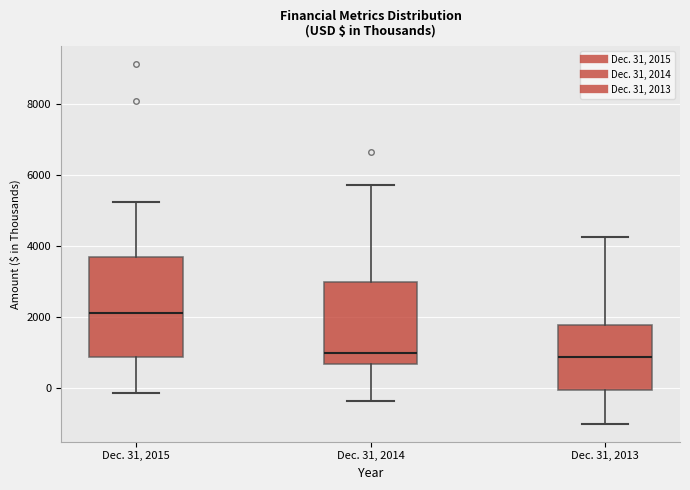

Comparing the boxes themselves (not the whiskers), which one is the tallest?

Dec. 31, 2015